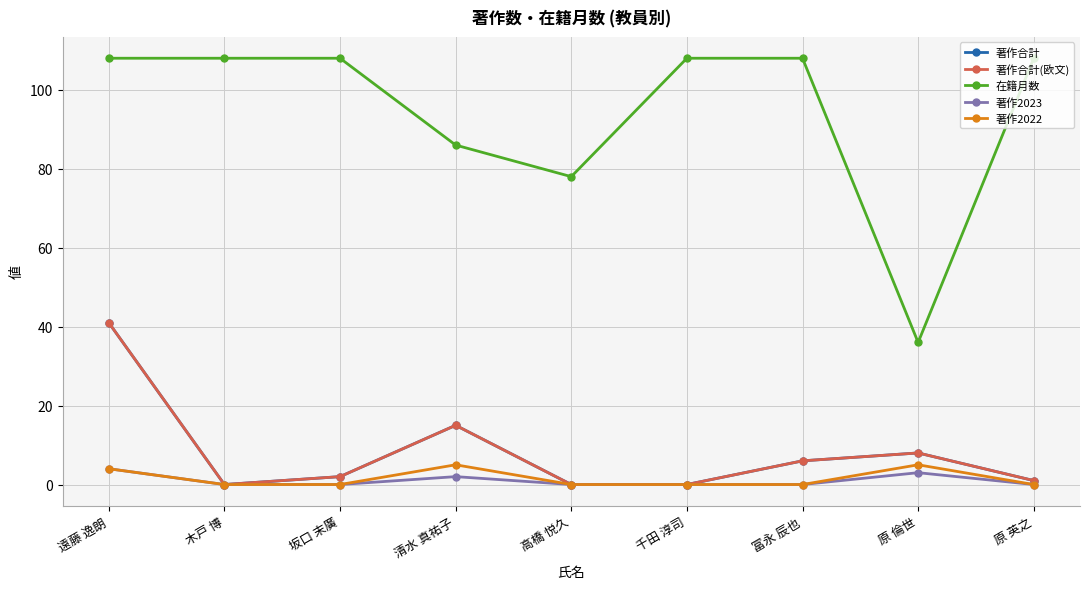

How many lines are shown in the chart?

5